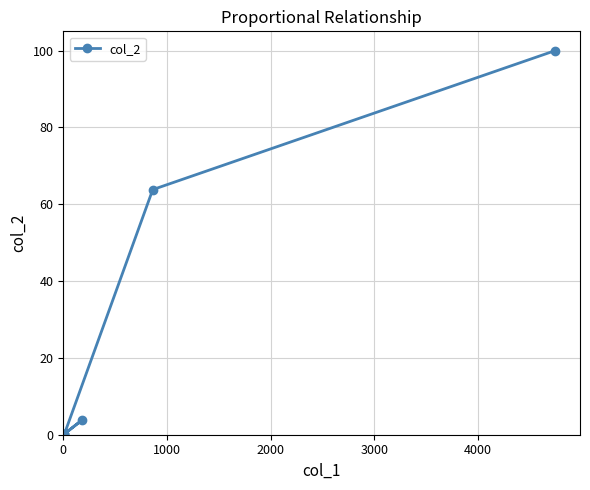

What is the greatest value displayed?

100.0